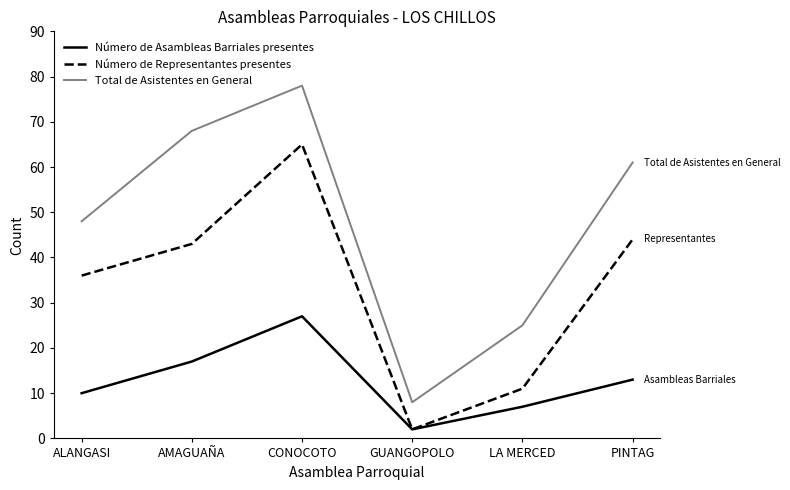

Where does the Número de Asambleas Barriales presentes series first go above 13?

AMAGUAÑA